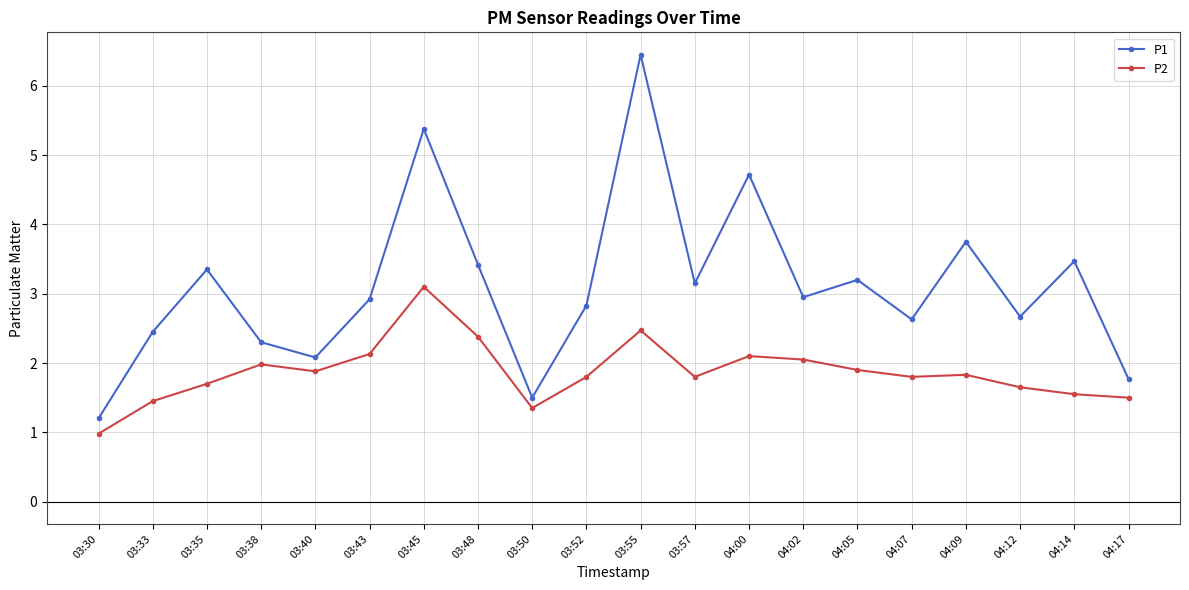

The P2 series shows 1.9 at 04:05. True or false?

True